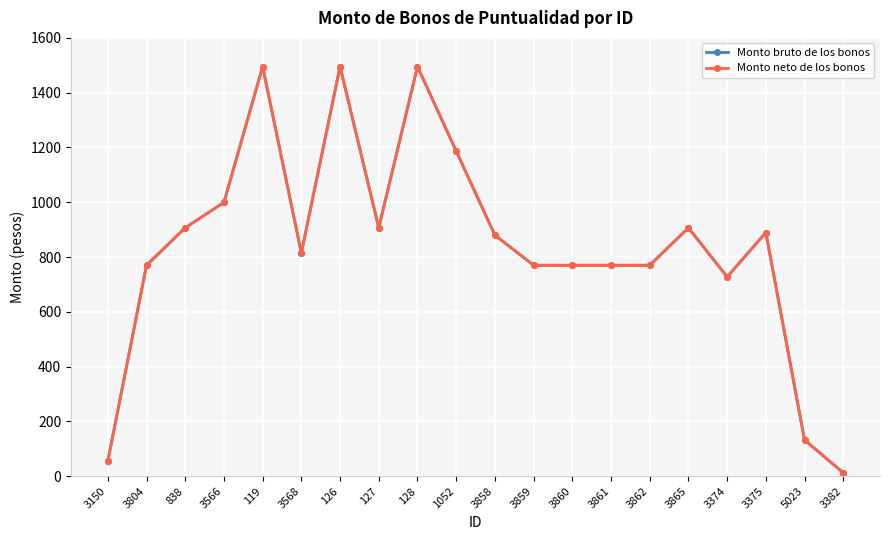

At how many categories does at least one series exceed 724?

17